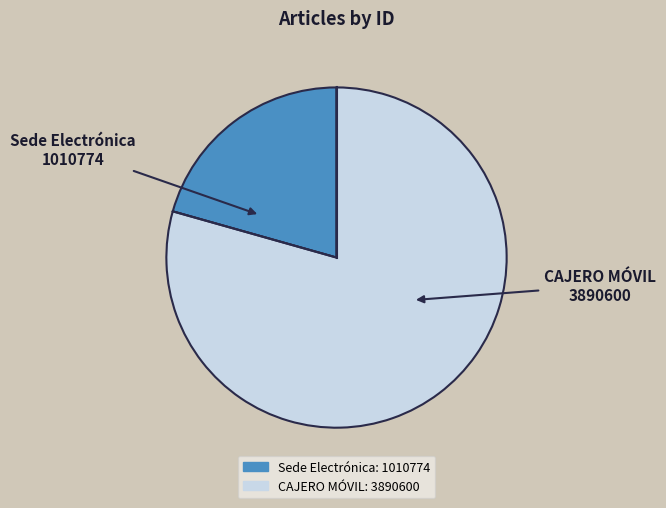

The CAJERO MÓVIL slice represents 91% of the pie. True or false?

False